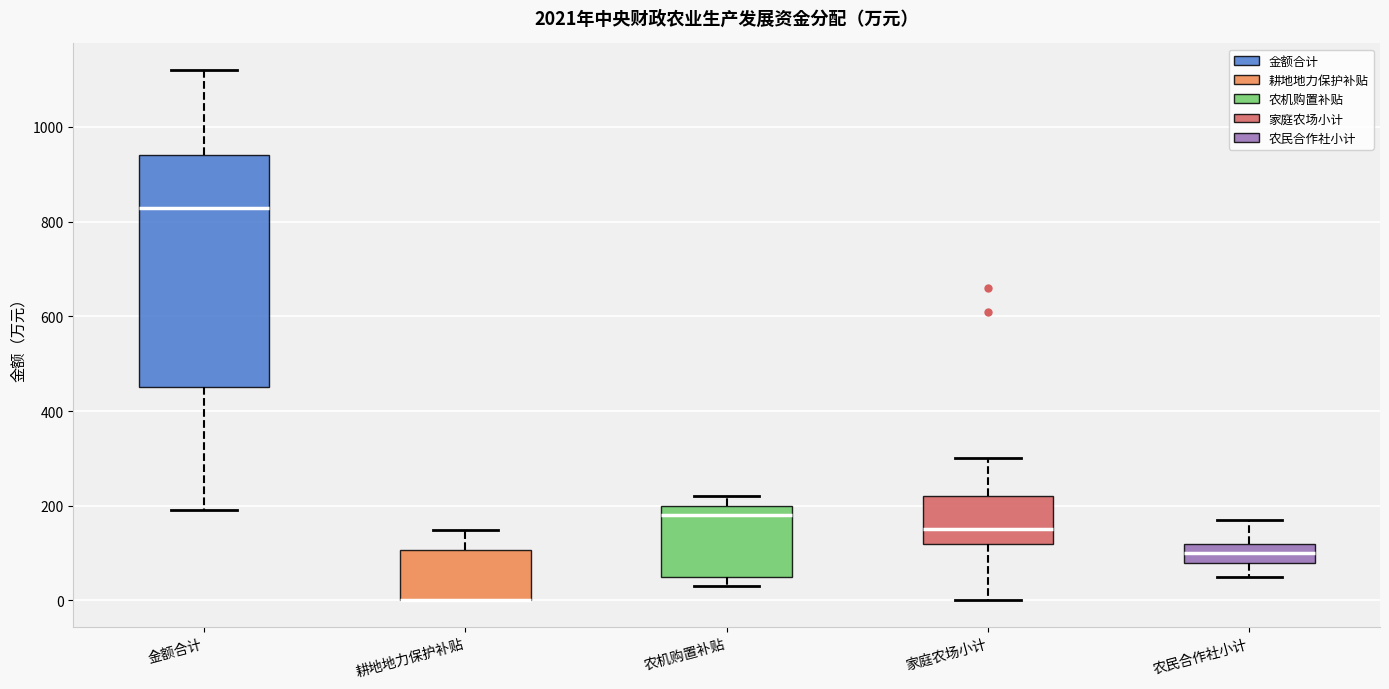

Where does the upper whisker of the box for 耕地地力保护补贴 end on the y-axis? The values are not printed on the chart, so give them approximately, as read against the axis.

140